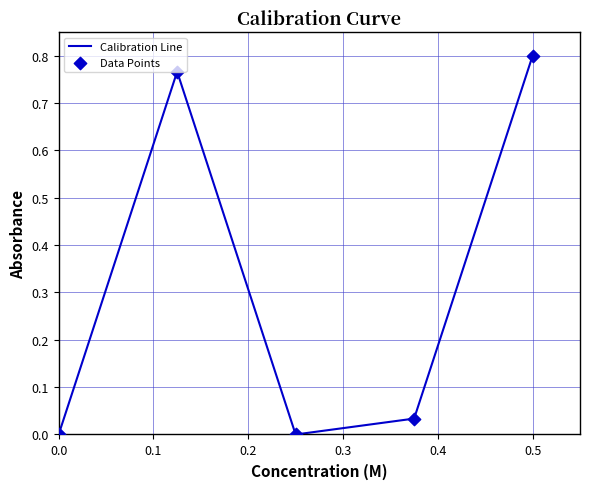

True or false: there are more than 1 points higher than both neighbors.

False